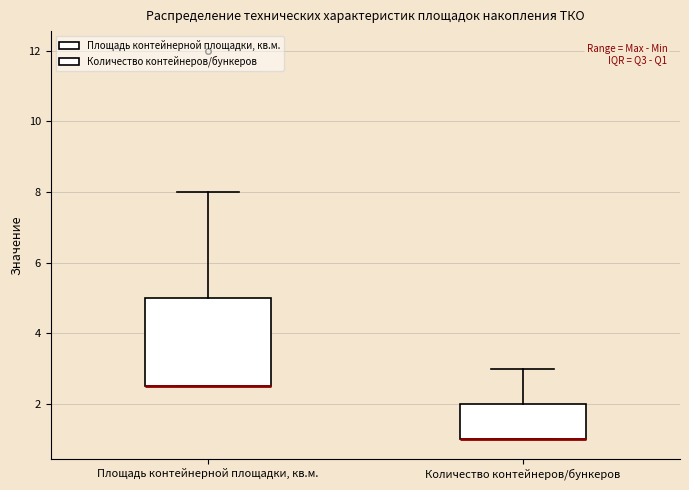

Reading left to right, transcribe this box plot: for each box, give where its median line is, the range the box spans, and where its two whiskers end, as read against the y-axis. The values are not printed on the chart, so give them approximately, as read against the axis.

Площадь контейнерной площадки, кв.м.: median 2.6 (drawn on the box's lower edge), box 2.6 to 5.0, whiskers 2.6 to 8.0
Количество контейнеров/бункеров: median 1.0 (drawn on the box's lower edge), box 1.0 to 2.0, whiskers 1.0 to 3.0